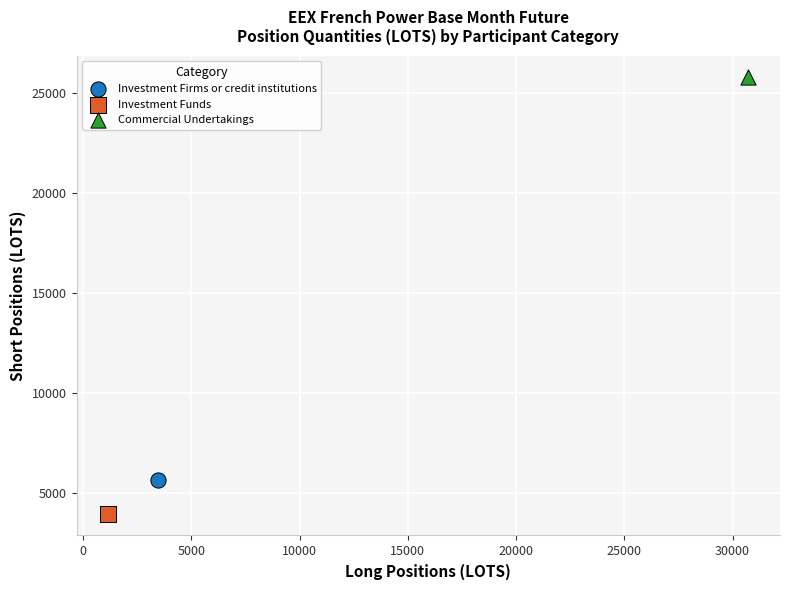

What are all the series names shown in the legend?

Investment Firms or credit institutions, Investment Funds, Commercial Undertakings